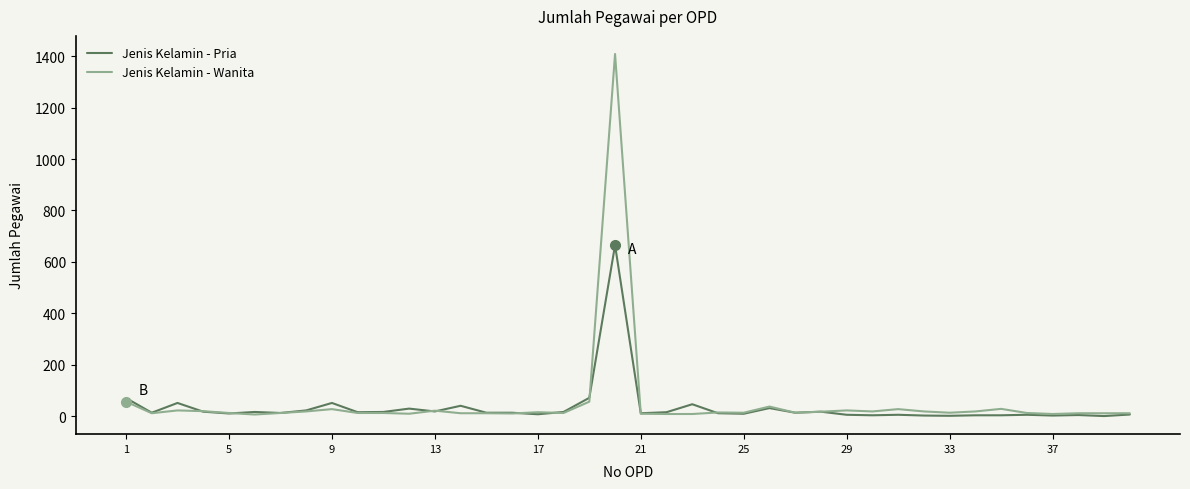

Rank the series by their maximum value, from highest to lowest.

Jenis Kelamin - Wanita, Jenis Kelamin - Pria